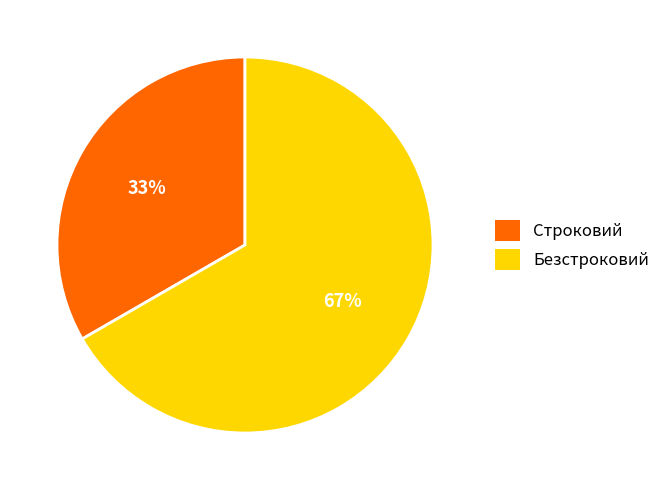

To the nearest percent, what percentage of the pie is Строковий?

33%